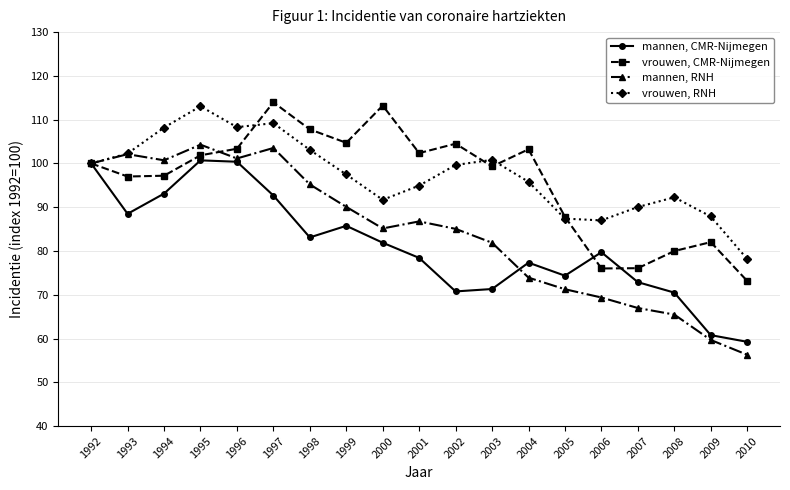

What is the difference between the second highest and second lowest values in the mannen, CMR-Nijmegen series?

39.6